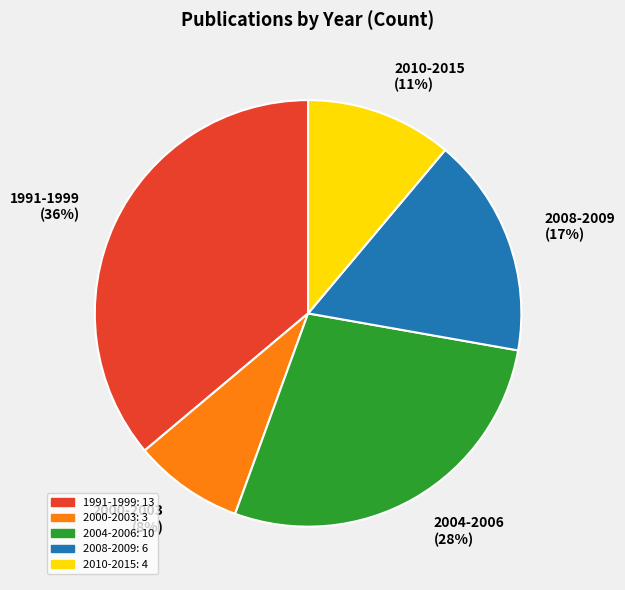

Which slice is the smallest?

2000-2003 (8%)